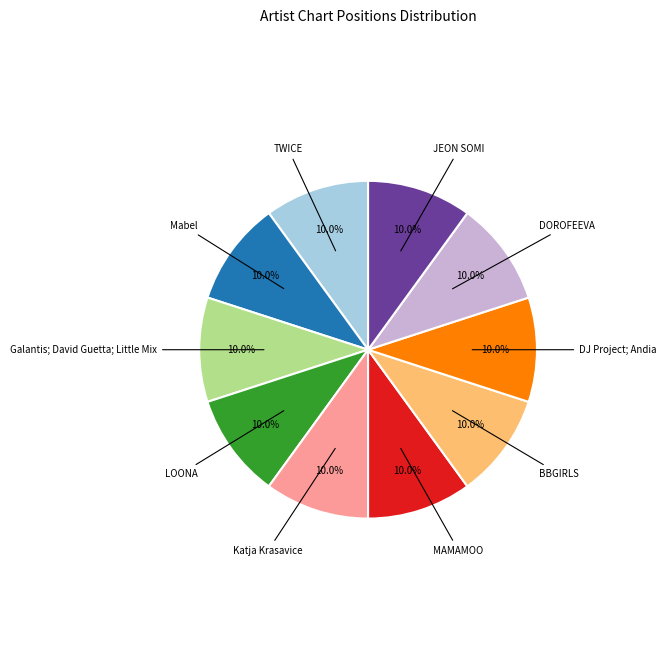

Count the number of slices in the pie.

10